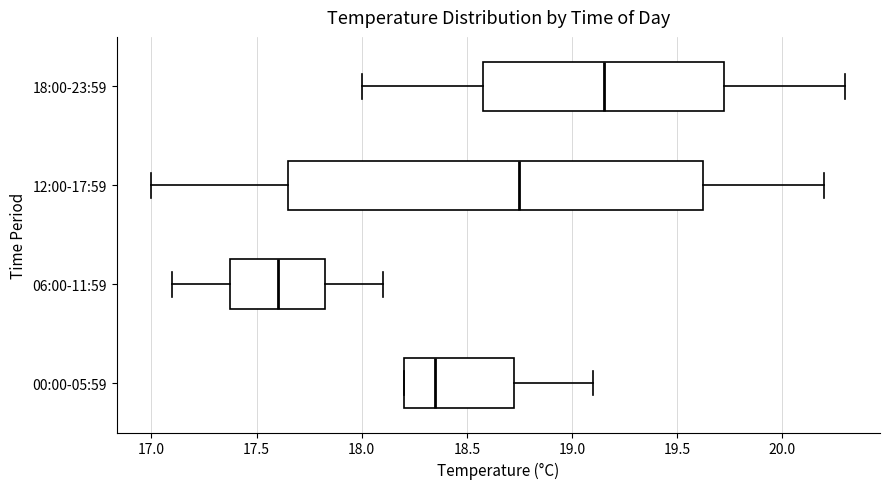

Which box has the furthest to the left median line?

06:00-11:59